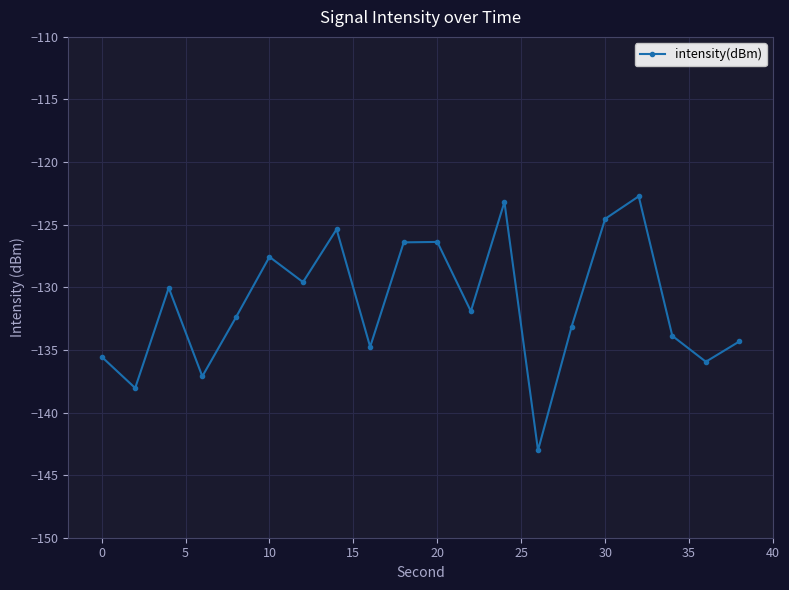

Reading left to right, transcribe all the data shown in this chart.

-135.5	-138.0	-130.0	-137.1	-132.4	-127.6	-129.6	-125.4	-134.8	-126.4	-126.4	-131.9	-123.2	-143.0	-133.2	-124.5	-122.7	-133.9	-135.9	-134.3